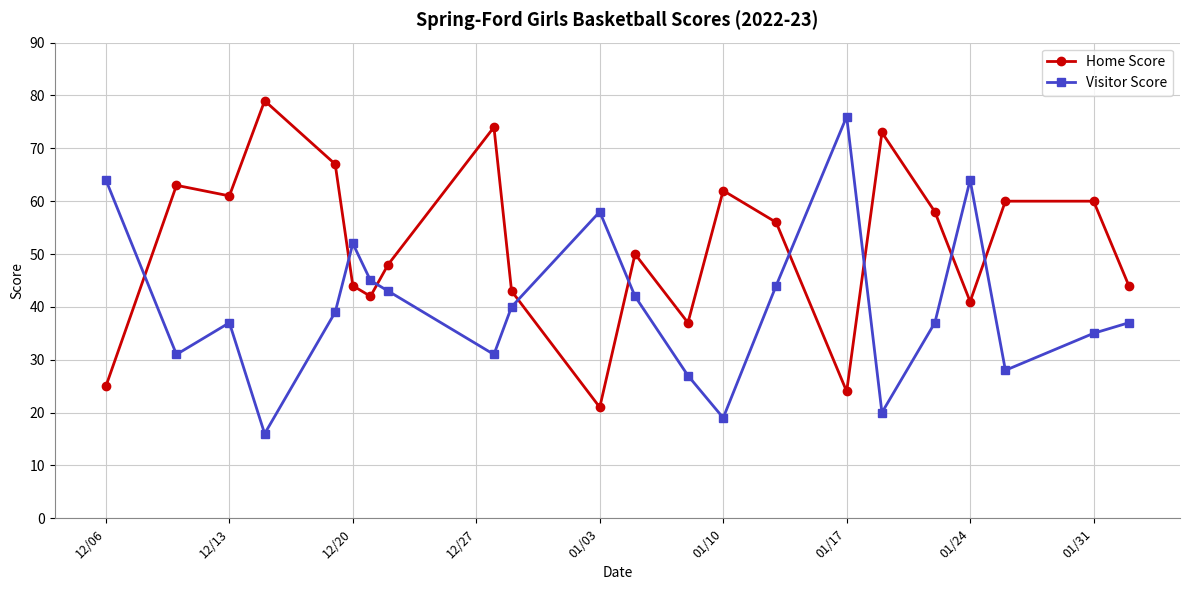

Which series has the largest total across all categories?

Home Score